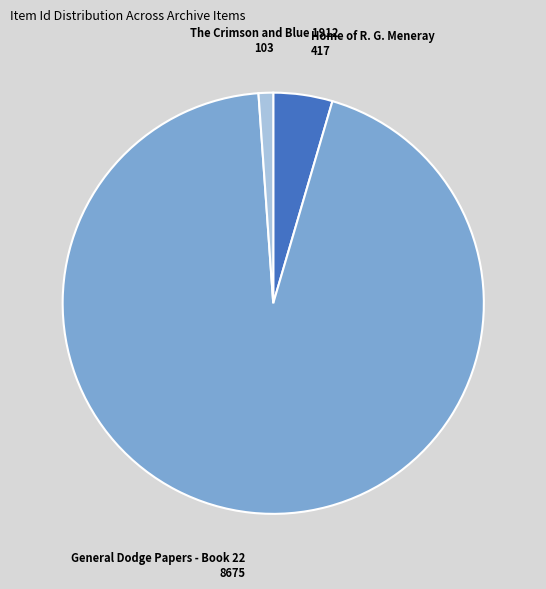

True or false: Home of R. G. Meneray accounts for 5% of the total.

True